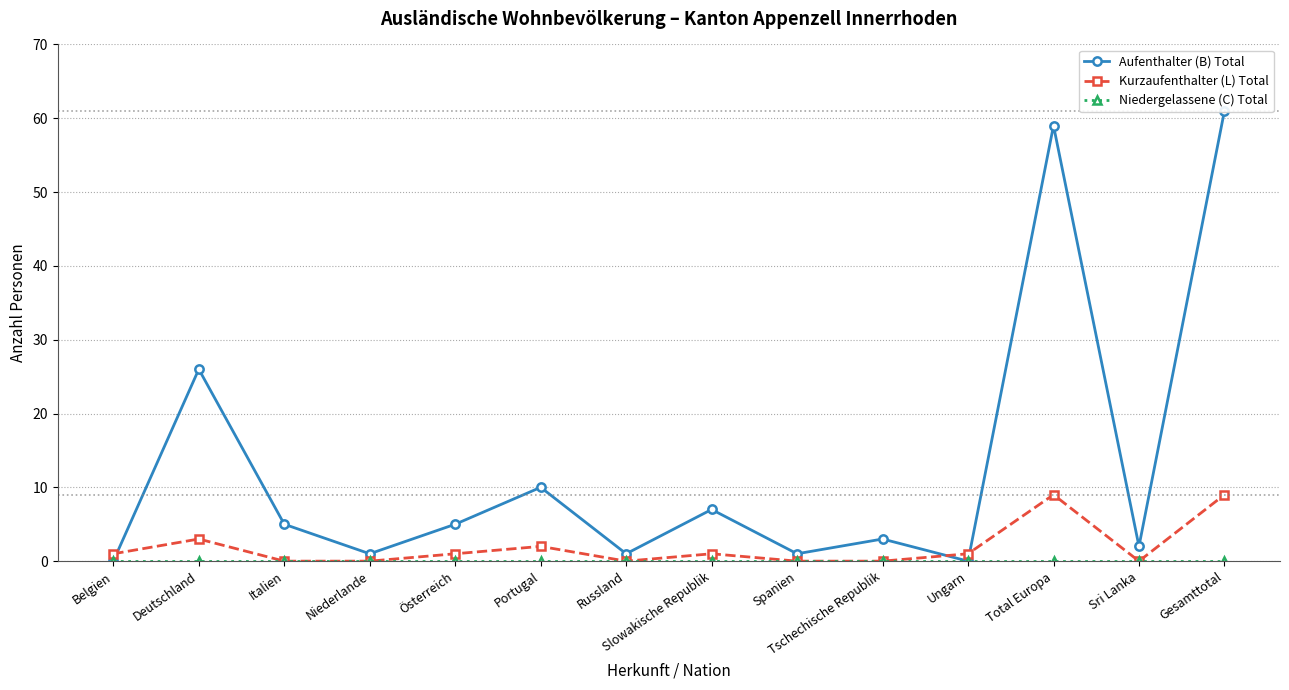

What is the difference between the Kurzaufenthalter (L) Total values at Spanien and Slowakische Republik?

1